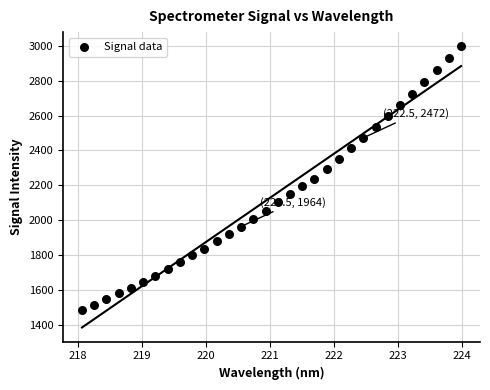

What is the range of X values (max minus min)?

5.9